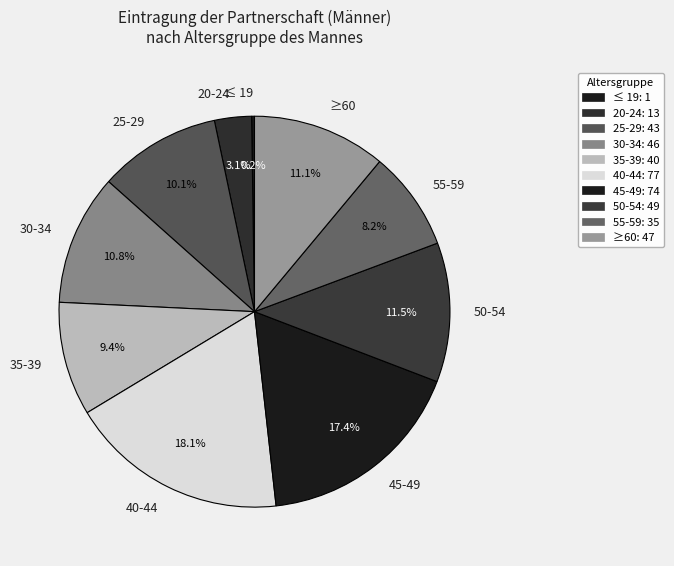

What percentage is NOT represented by 30-34?

89.2%